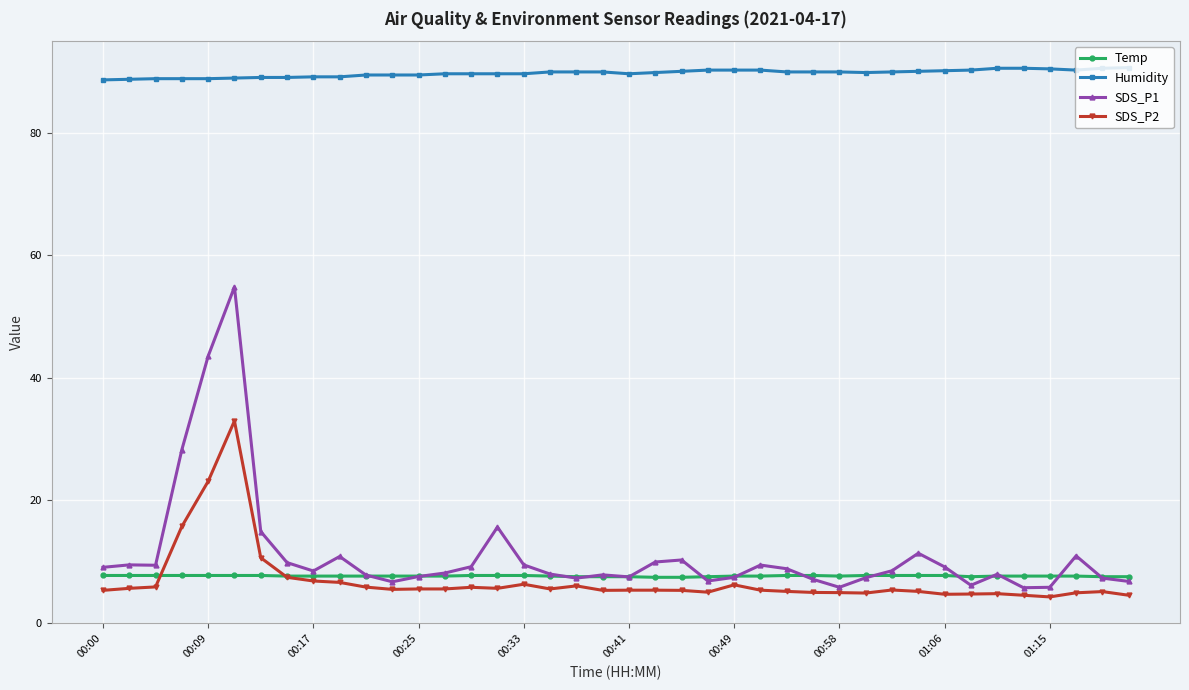

Rank the series by their maximum value, from lowest to highest.

Temp, SDS_P2, SDS_P1, Humidity